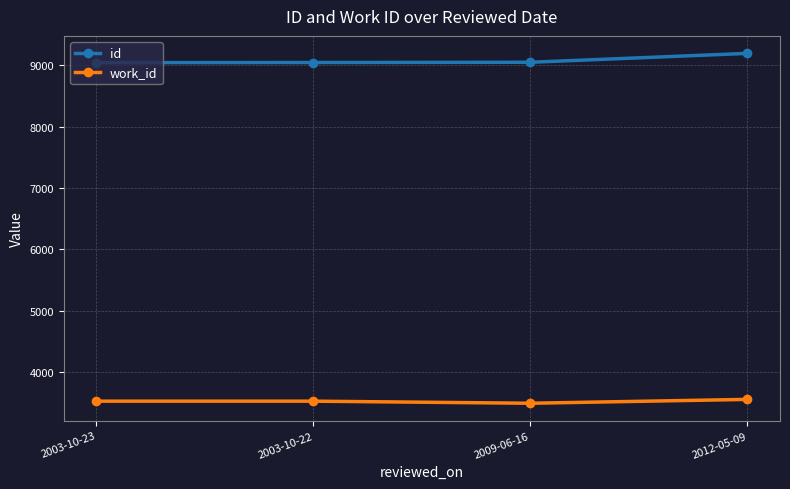

At how many categories does at least one series exceed 8744?

4